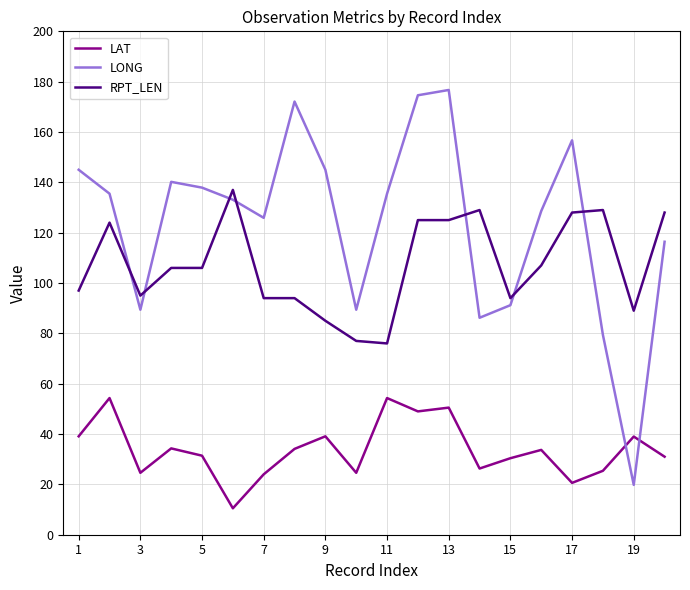

Does the chart have visible grid lines?

Yes